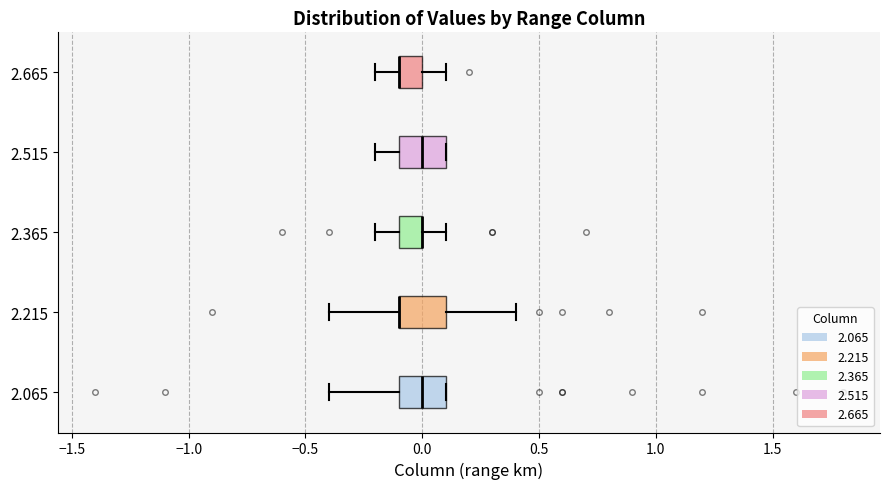

Reading bottom to top, transcribe this box plot: for each box, give where its median line is, the range the box spans, and where its two whiskers end, as read against the x-axis. The values are not printed on the chart, so give them approximately, as read against the axis.

2.065: median 0.0, box -0.1 to 0.1, whiskers -0.4 to 0.1
2.215: median -0.1 (drawn on the box's left edge), box -0.1 to 0.1, whiskers -0.4 to 0.4
2.365: median 0.0 (drawn on the box's right edge), box -0.1 to 0.0, whiskers -0.2 to 0.1
2.515: median 0.0, box -0.1 to 0.1, whiskers -0.2 to 0.1
2.665: median -0.1 (drawn on the box's left edge), box -0.1 to 0.0, whiskers -0.2 to 0.1